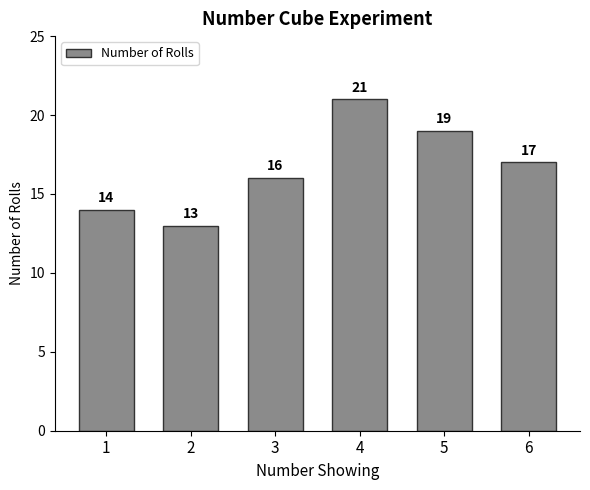

Reading right to left, what are all the values shown in this chart?

6=17	5=19	4=21	3=16	2=13	1=14